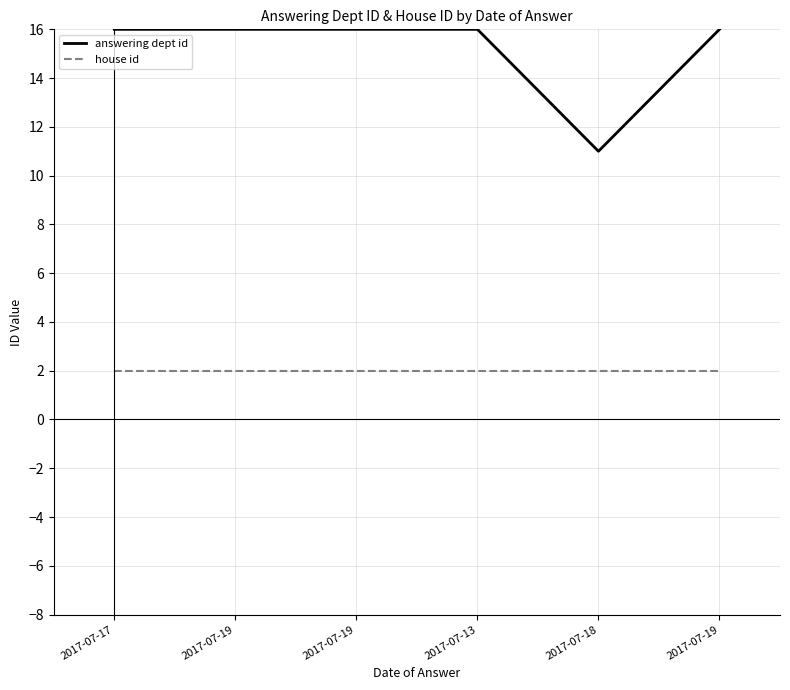

At which category does answering dept id reach its first local valley?

2017-07-18